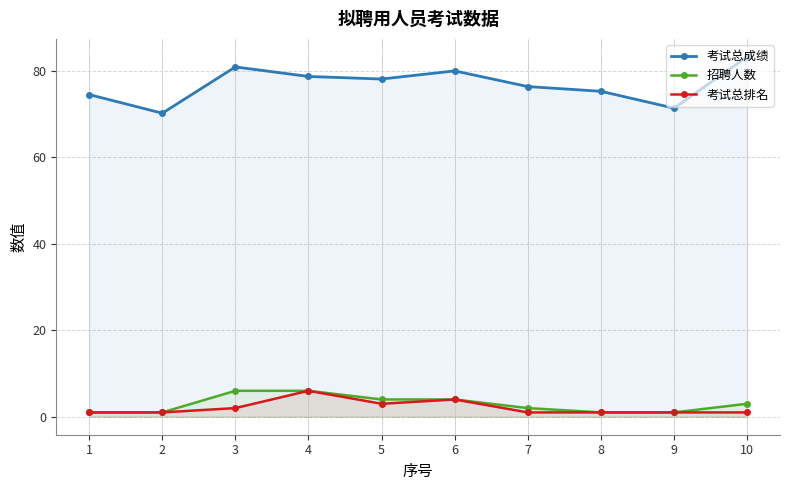

Does the chart have visible grid lines?

Yes